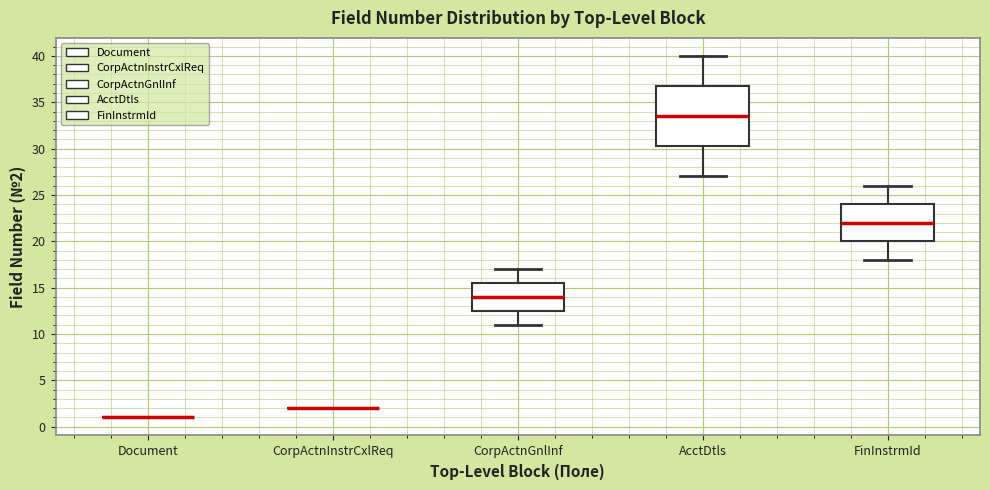

Reading left to right, transcribe this box plot: for each box, give where its median line is, the range the box spans, and where its two whiskers end, as read against the y-axis. The values are not printed on the chart, so give them approximately, as read against the axis.

Document: box collapsed to a line at 1.0, whiskers 1.0 to 1.0
CorpActnInstrCxlReq: box collapsed to a line at 2.0, whiskers 2.0 to 2.0
CorpActnGnlInf: median 14.0, box 12.5 to 15.5, whiskers 11.0 to 17.0
AcctDtls: median 33.5, box 30.5 to 37.0, whiskers 27.0 to 40.0
FinInstrmId: median 22.0, box 20.0 to 24.0, whiskers 18.0 to 26.0